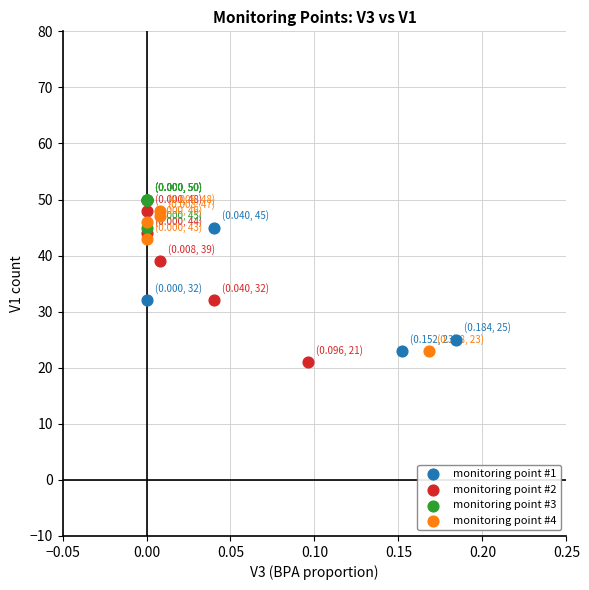

Which series reaches the minimum Y coordinate?

monitoring point #2